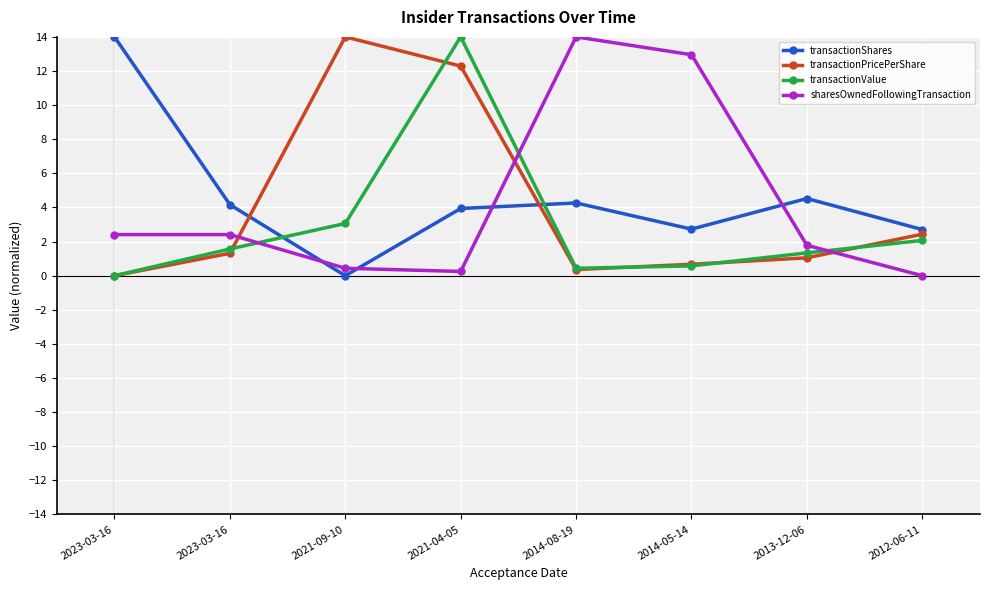

The transactionShares series shows 24.7 at 2023-03-16. True or false?

False